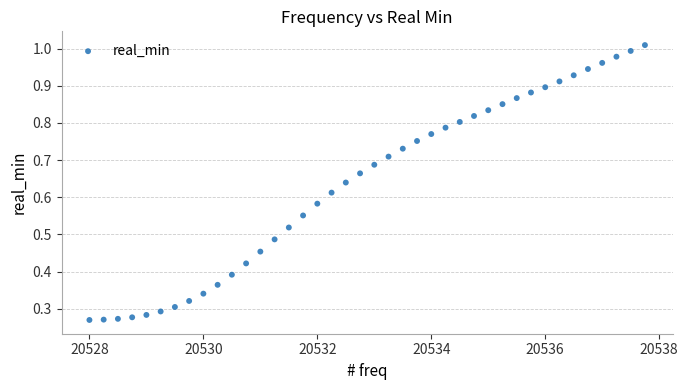

What is the range of X values (max minus min)?

9.8